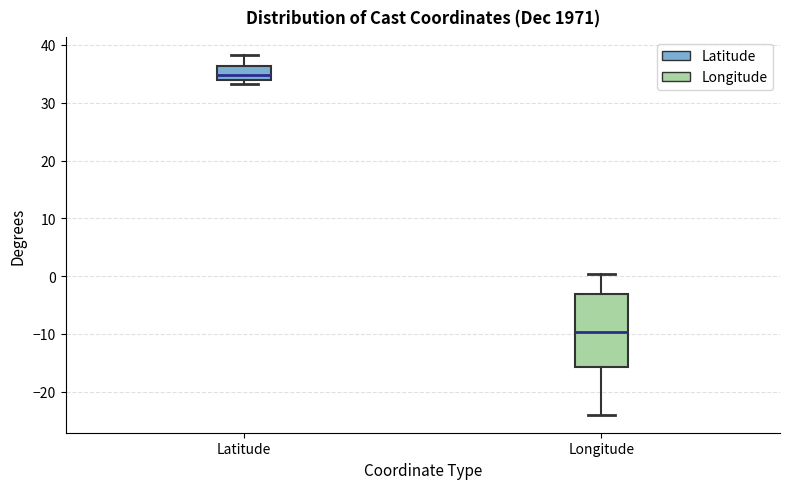

Which box has the highest median line?

Latitude